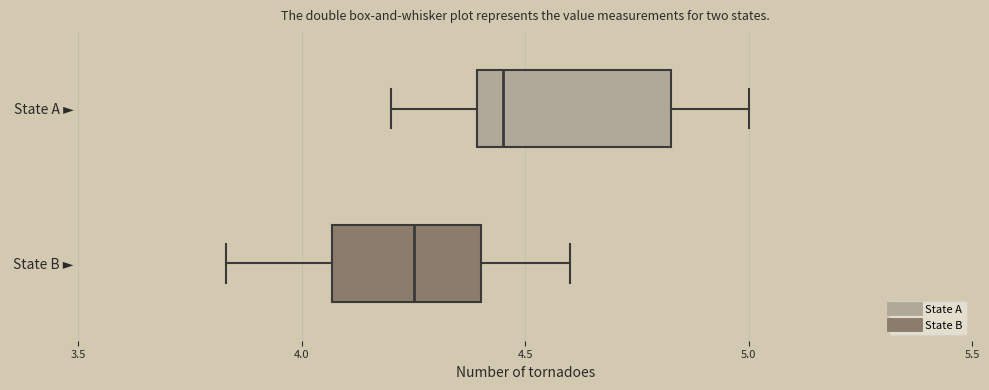

Comparing the boxes themselves (not the whiskers), which one is the widest?

State A ►